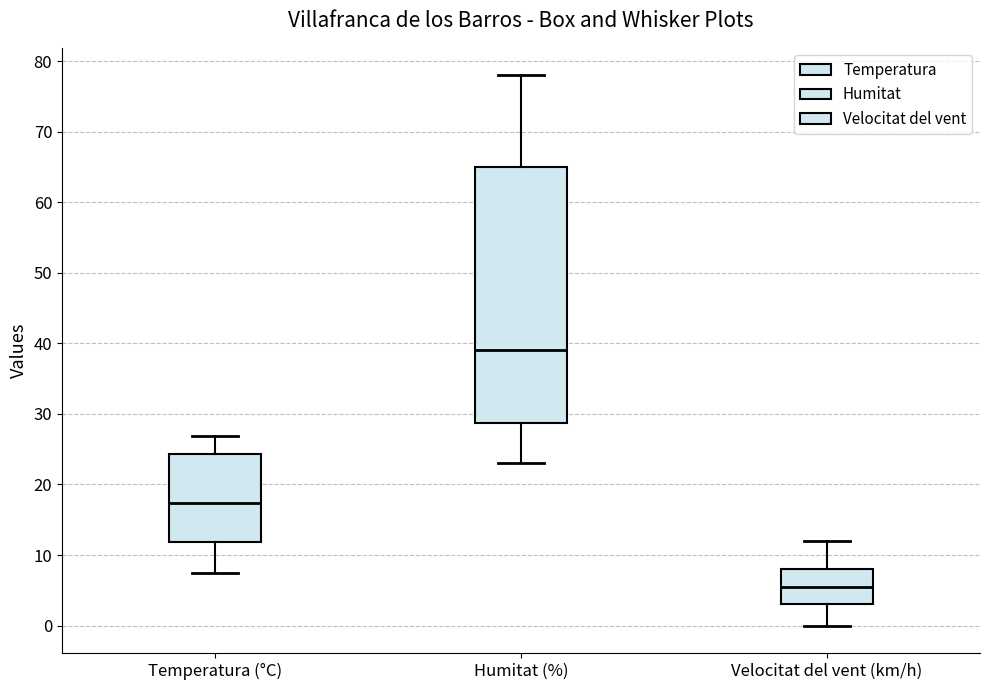

Where does the lower whisker of the box for Velocitat del vent (km/h) end on the y-axis? The values are not printed on the chart, so give them approximately, as read against the axis.

0